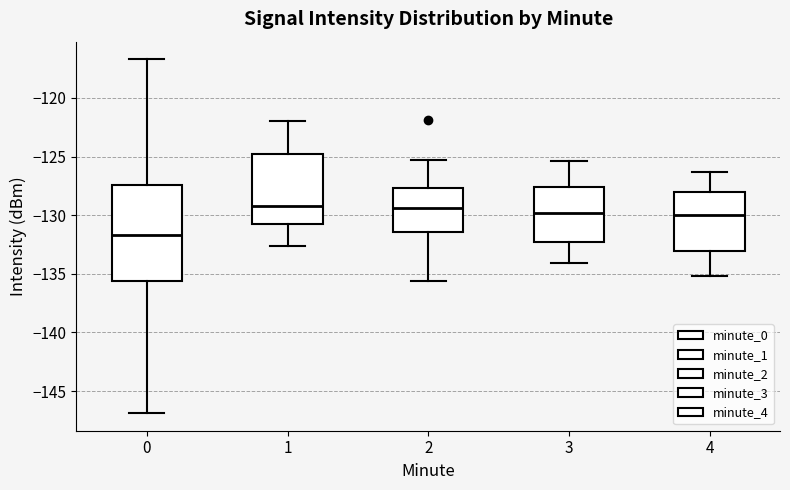

Reading left to right, read every box against the y-axis: the position of its median line, the range the box covers, and the ends of its whiskers. The values are not printed on the chart, so give them approximately, as read against the axis.

0: median -131.5, box -135.5 to -127.5, whiskers -147.0 to -116.5
1: median -129.0, box -130.5 to -125.0, whiskers -132.5 to -122.0
2: median -129.5, box -131.5 to -127.5, whiskers -135.5 to -125.5
3: median -130.0, box -132.5 to -127.5, whiskers -134.0 to -125.5
4: median -130.0, box -133.0 to -128.0, whiskers -135.0 to -126.5